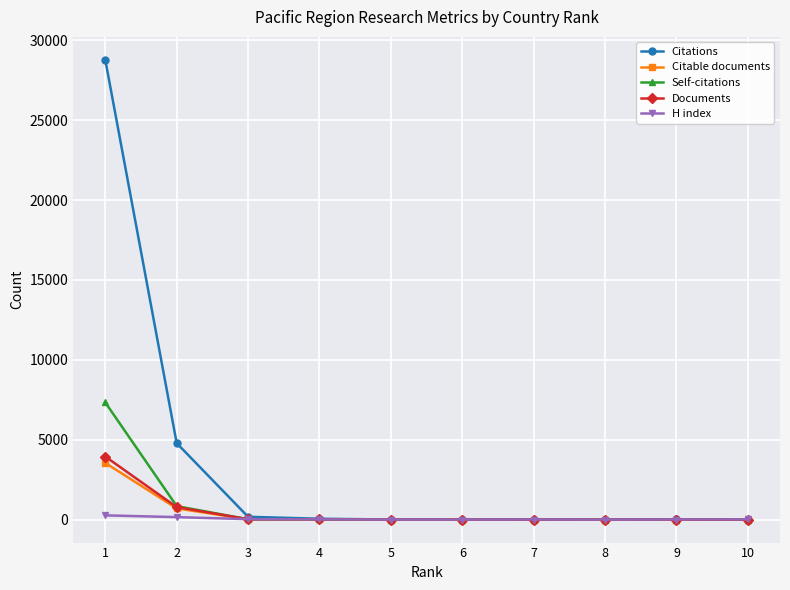

Which series has the largest total across all categories?

Citations